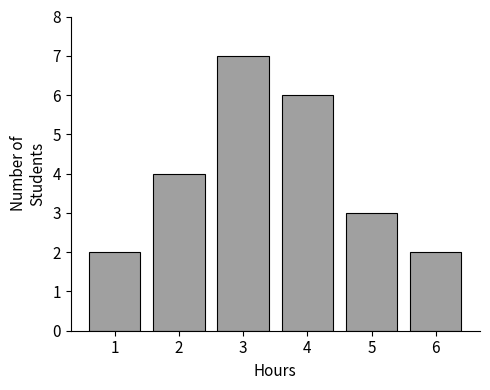

Reading right to left, what are all the values shown in this chart?

6=2	5=3	4=6	3=7	2=4	1=2